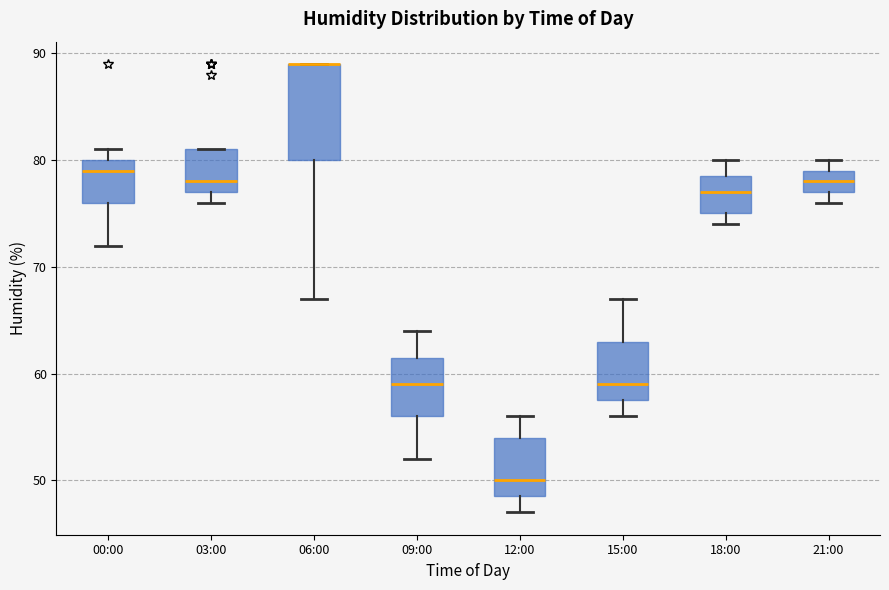

Reading left to right, read every box against the y-axis: the position of its median line, the range the box covers, and the ends of its whiskers. The values are not printed on the chart, so give them approximately, as read against the axis.

00:00: median 79, box 76 to 80, whiskers 72 to 81
03:00: median 78, box 77 to 81, whiskers 76 to 81
06:00: median 89 (drawn on the box's upper edge), box 80 to 89, whiskers 67 to 89
09:00: median 59, box 56 to 62, whiskers 52 to 64
12:00: median 50, box 49 to 54, whiskers 47 to 56
15:00: median 59, box 58 to 63, whiskers 56 to 67
18:00: median 77, box 75 to 79, whiskers 74 to 80
21:00: median 78, box 77 to 79, whiskers 76 to 80